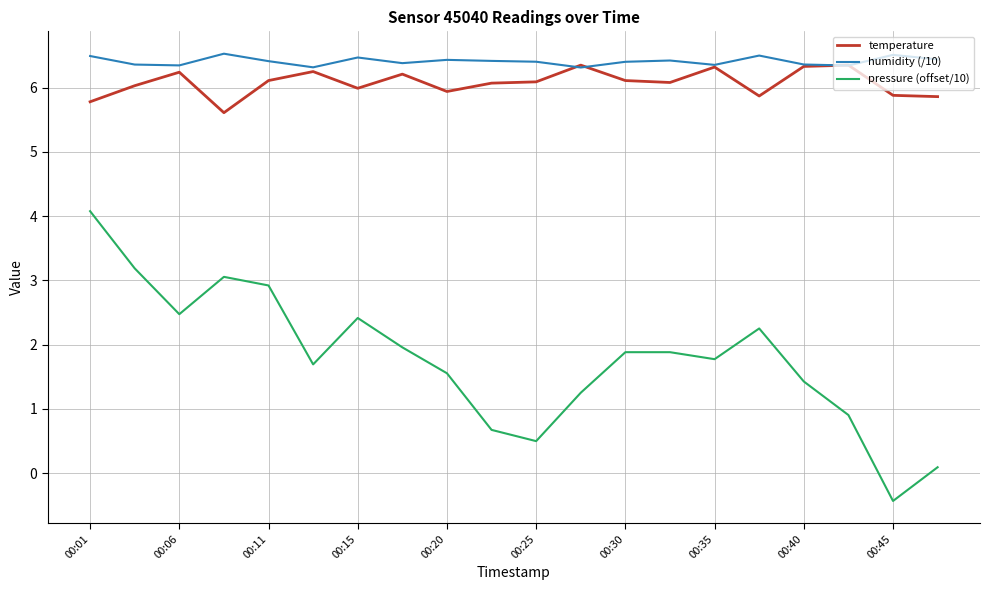

True or false: pressure (offset/10) and humidity (/10) intersect in this chart.

False